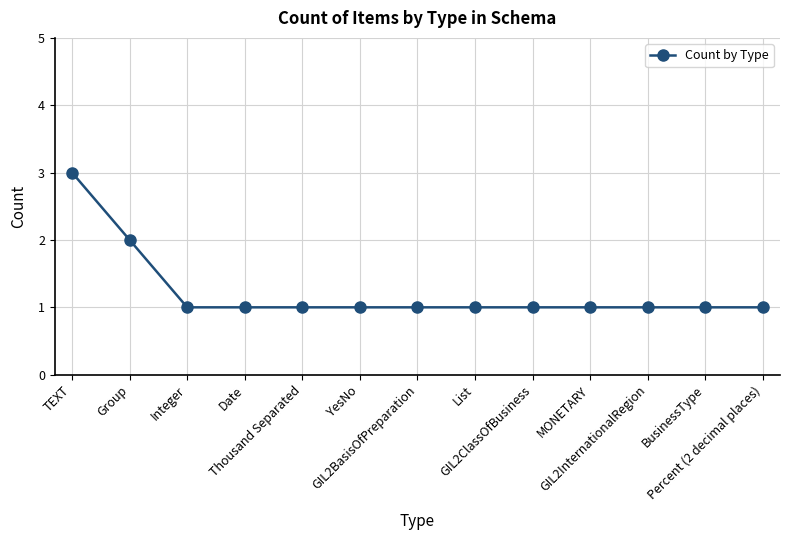

What is the value of the 2nd point from the left?

2